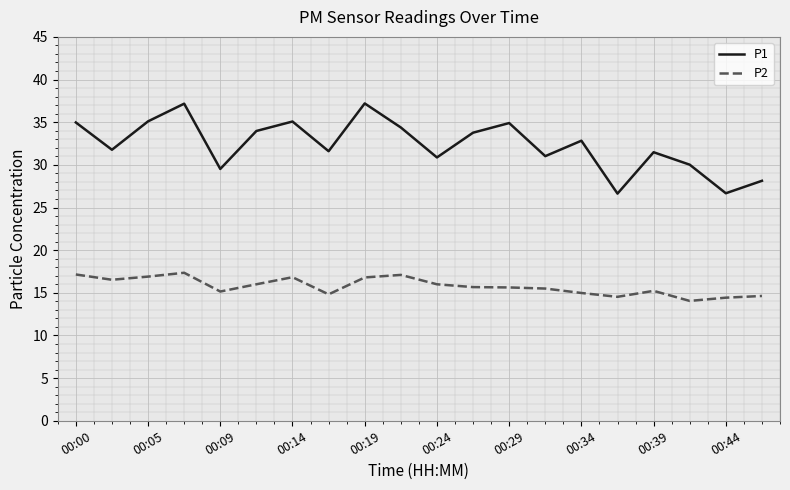

Which series has the widest spread of values?

P1